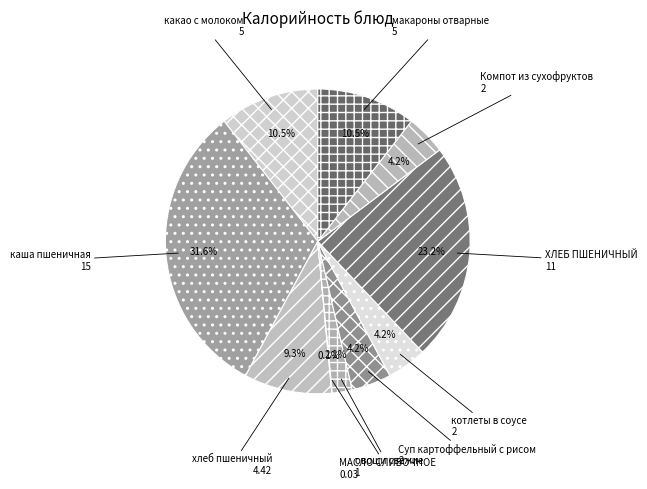

Which slice is the largest?

каша пшеничная